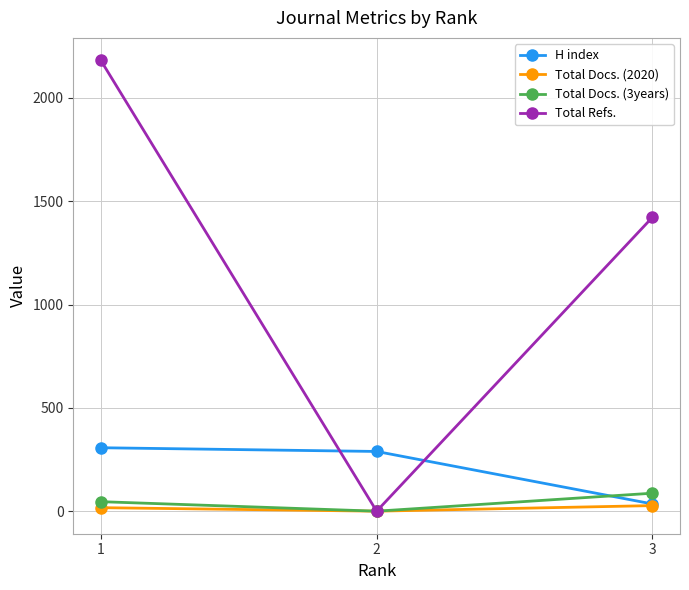

Between 1 and 2, which series saw the biggest shift?

Total Refs.